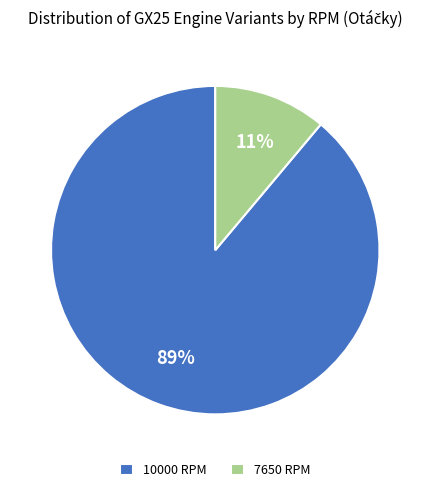

What percentage is the 7650 RPM slice, to the nearest percent?

11%